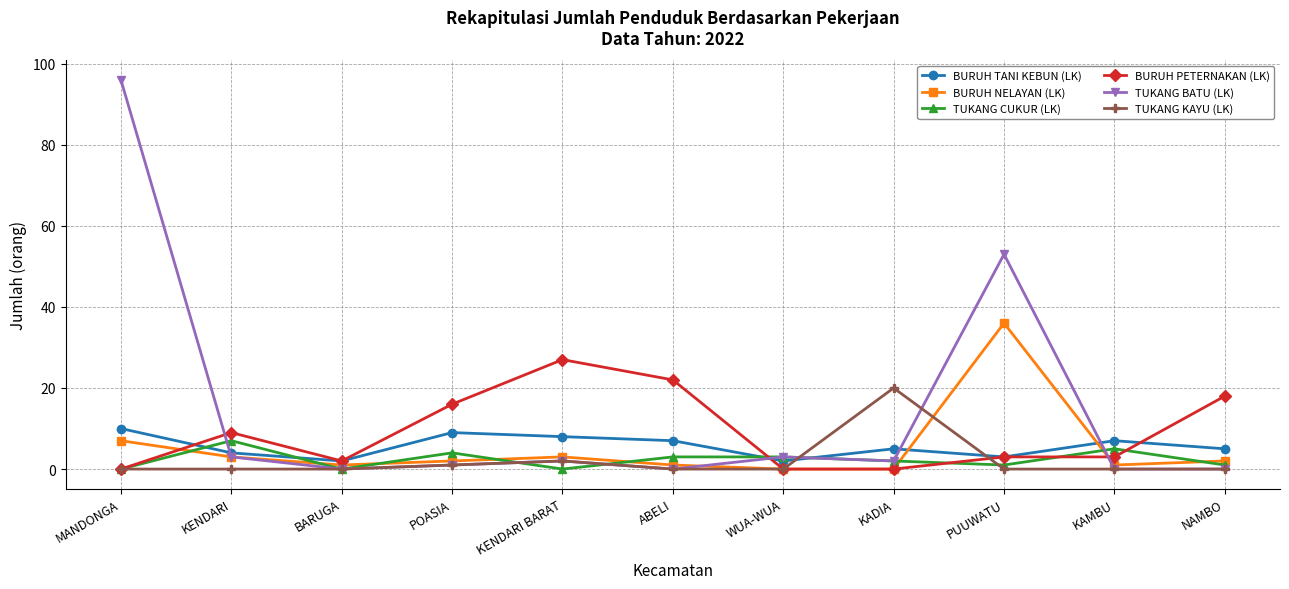

What is the label of the 1st point from the right?

NAMBO